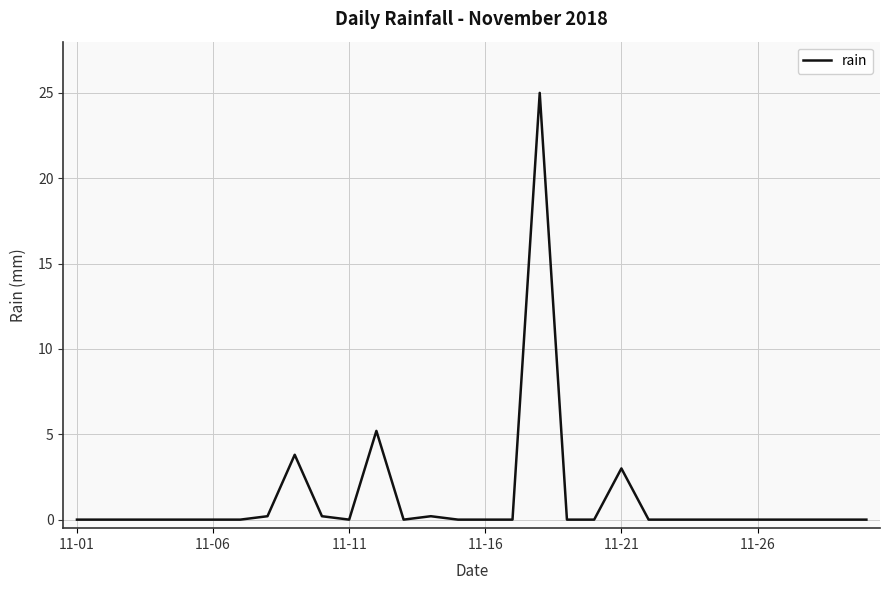

What is the difference between the maximum and minimum values?

25.0